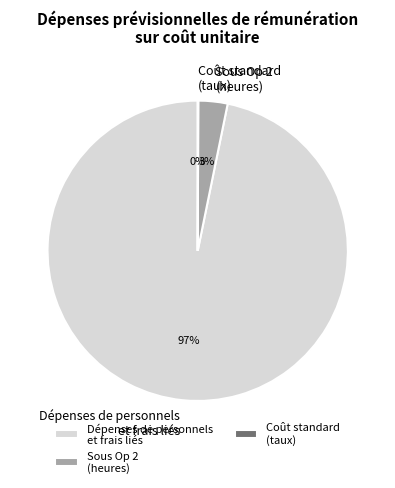

The Dépenses de personnels et frais liés slice represents 97% of the pie. True or false?

True